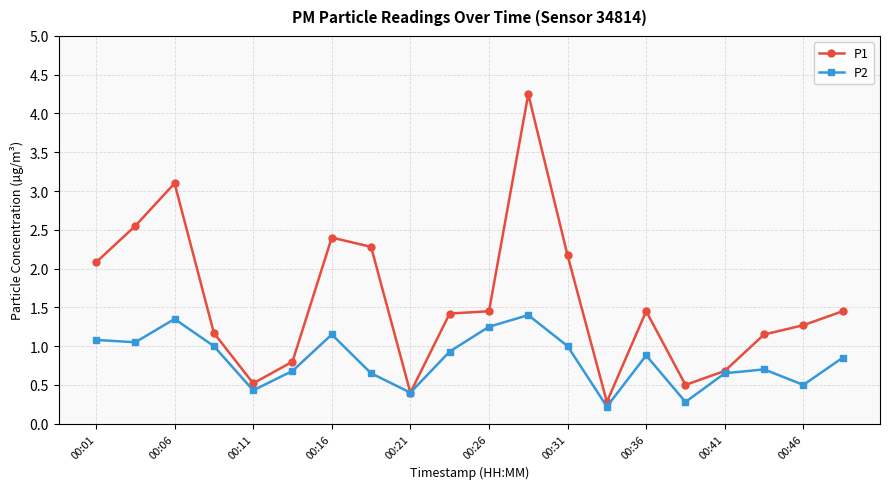

True or false: P2 has more than 2 points higher than both neighbors.

True